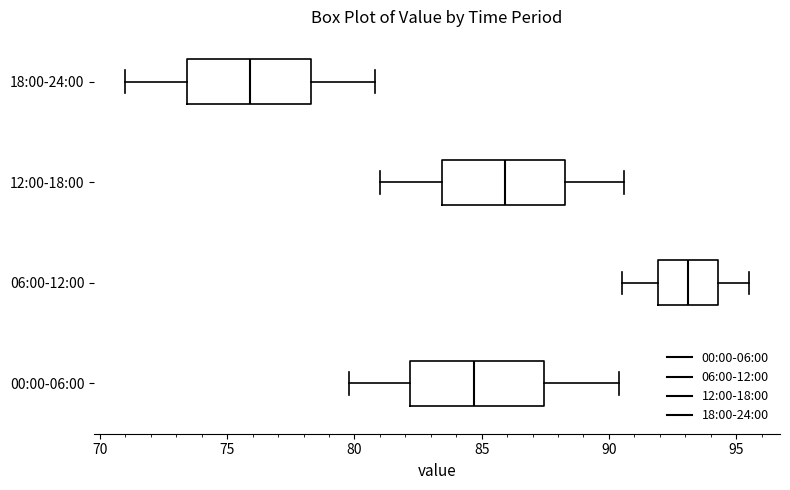

Reading bottom to top, transcribe this box plot: for each box, give where its median line is, the range the box spans, and where its two whiskers end, as read against the x-axis. The values are not printed on the chart, so give them approximately, as read against the axis.

00:00-06:00: median 84.5, box 82.0 to 87.5, whiskers 80.0 to 90.5
06:00-12:00: median 93.0, box 92.0 to 94.5, whiskers 90.5 to 95.5
12:00-18:00: median 86.0, box 83.5 to 88.5, whiskers 81.0 to 90.5
18:00-24:00: median 76.0, box 73.5 to 78.5, whiskers 71.0 to 81.0